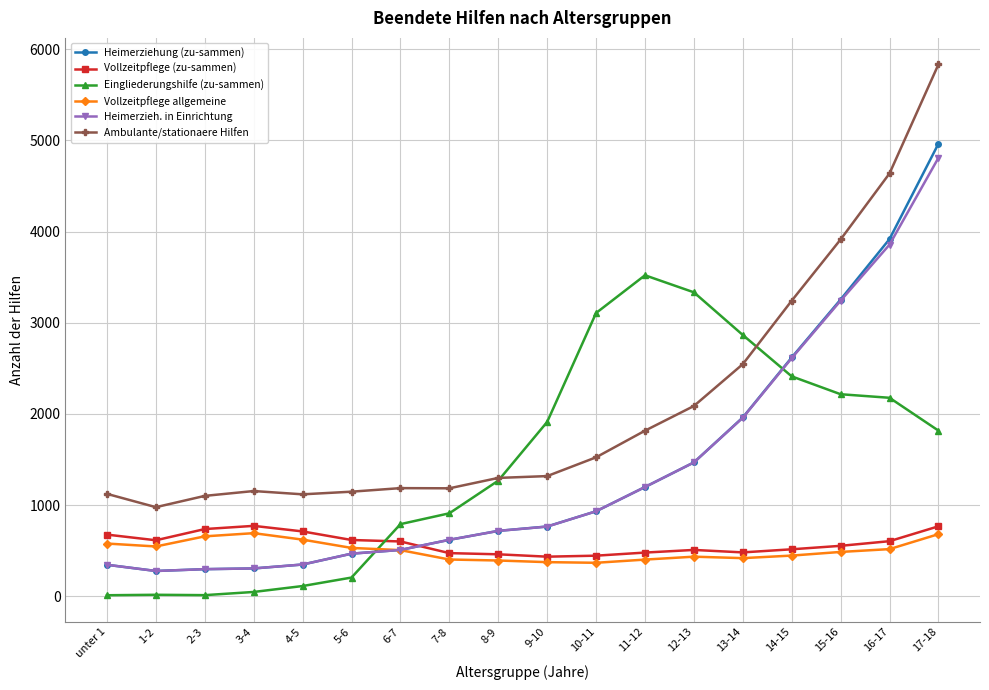

What is the sum of all Heimerziehung (zu-sammen) values?

24963